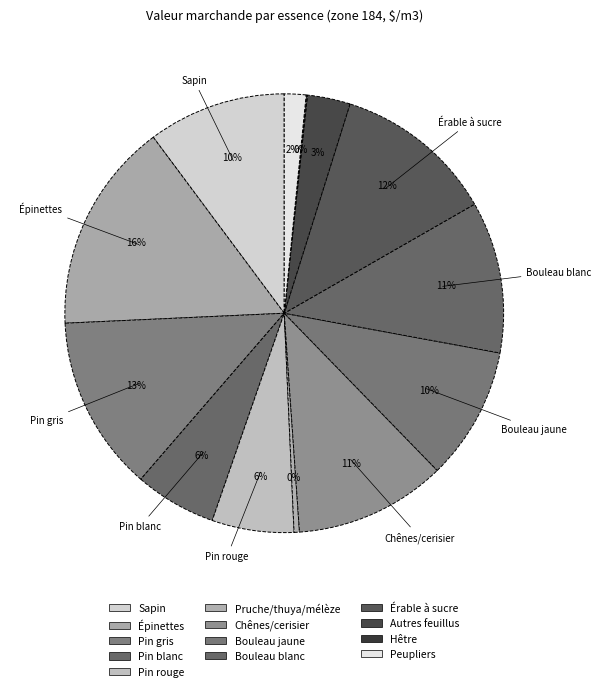

Is the sum of Bouleau blanc and Épinettes greater than half?

No